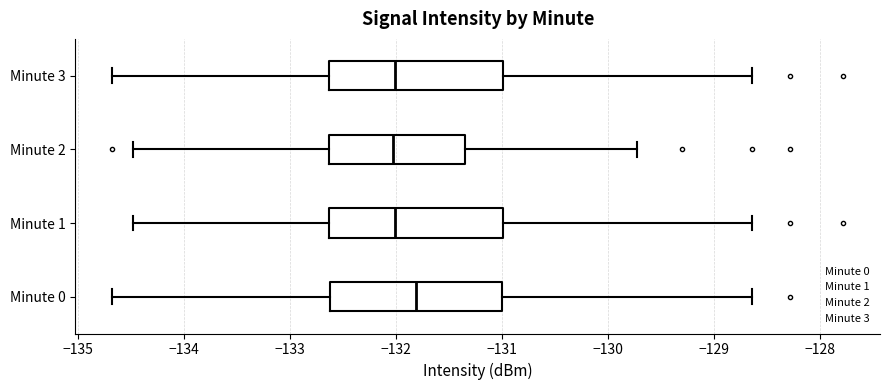

Reading bottom to top, read every box against the x-axis: the position of its median line, the range the box covers, and the ends of its whiskers. The values are not printed on the chart, so give them approximately, as read against the axis.

Minute 0: median -131.8, box -132.6 to -131.0, whiskers -134.7 to -128.6
Minute 1: median -132.0, box -132.6 to -131.0, whiskers -134.5 to -128.6
Minute 2: median -132.0, box -132.6 to -131.4, whiskers -134.5 to -129.7
Minute 3: median -132.0, box -132.6 to -131.0, whiskers -134.7 to -128.6